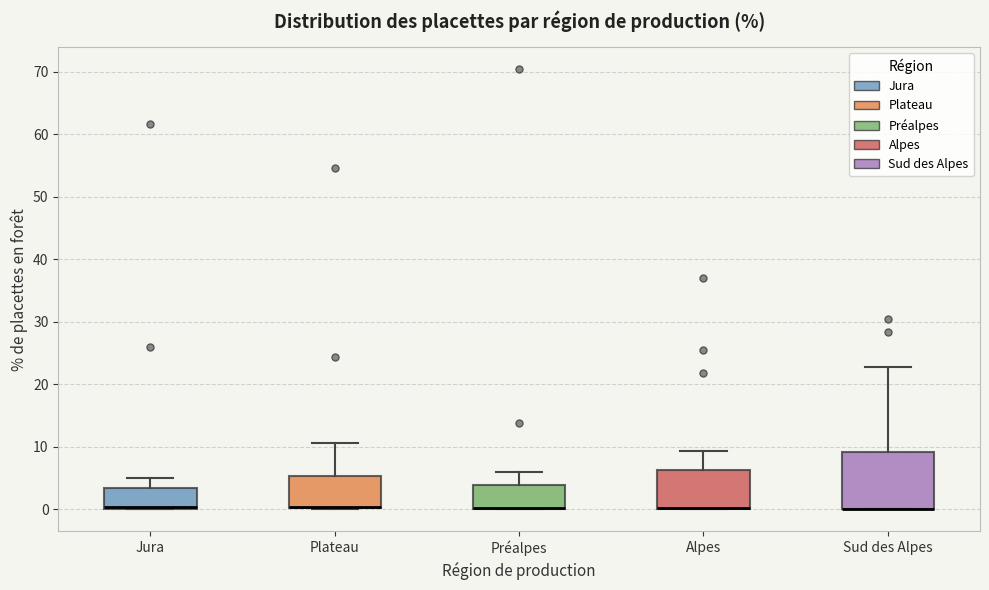

Reading left to right, transcribe this box plot: for each box, give where its median line is, the range the box spans, and where its two whiskers end, as read against the y-axis. The values are not printed on the chart, so give them approximately, as read against the axis.

Jura: median 0 (just above the box's lower edge), box 0 to 3, whiskers 0 to 5
Plateau: median 0 (drawn on the box's lower edge), box 0 to 5, whiskers 0 to 11
Préalpes: median 0 (drawn on the box's lower edge), box 0 to 4, whiskers 0 to 6
Alpes: median 0 (drawn on the box's lower edge), box 0 to 6, whiskers 0 to 9
Sud des Alpes: median 0 (drawn on the box's lower edge), box 0 to 9, whiskers 0 to 23